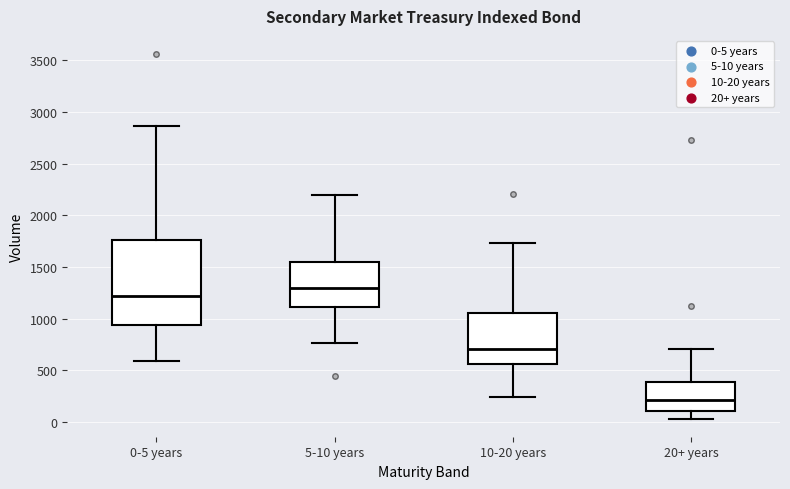

Which box is the tallest, from its lower edge to its upper edge?

0-5 years